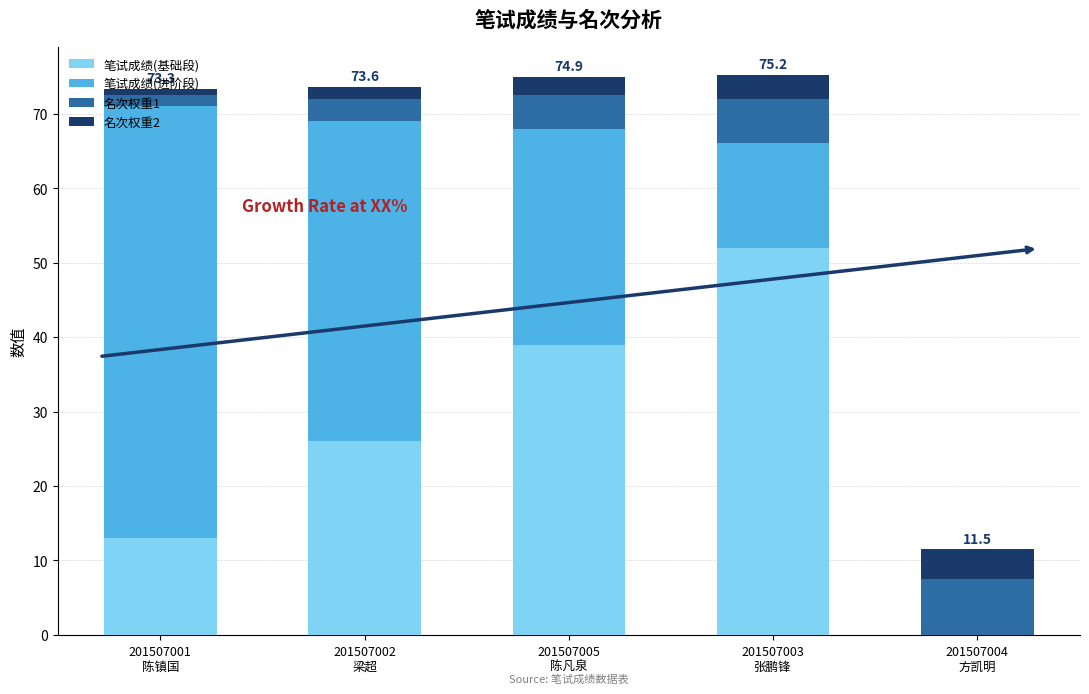

What is the sum of all 笔试成绩(基础段) values?

130.0